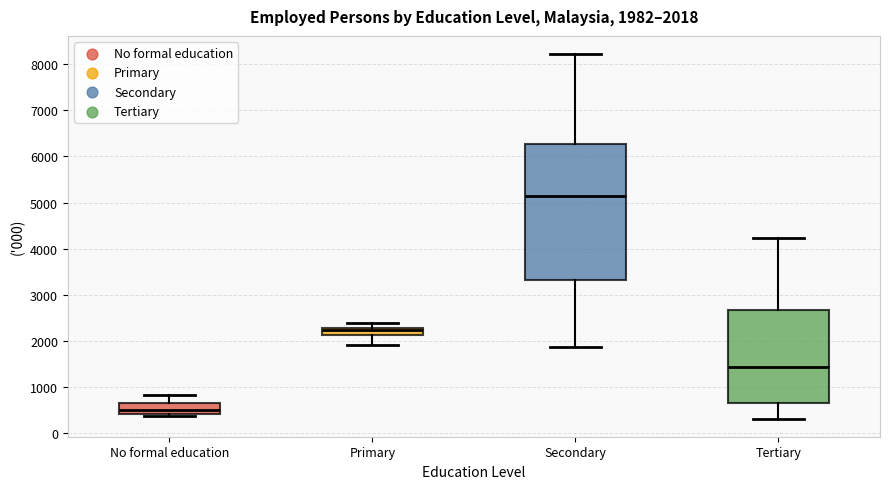

Which box has the lowest median line?

No formal education